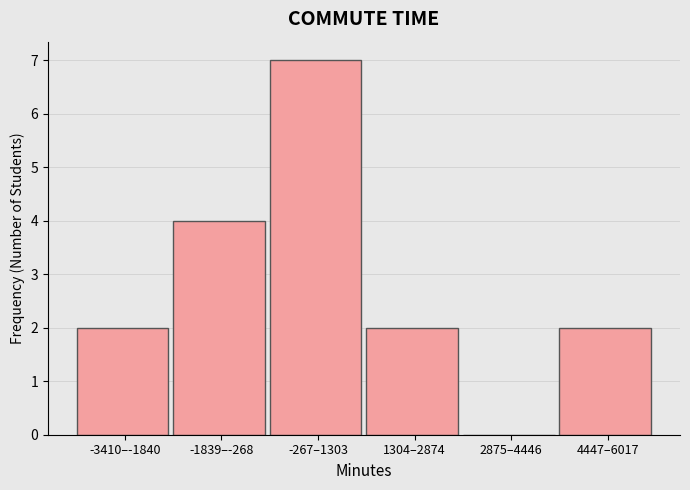

Reading right to left, what are all the values shown in this chart?

4447–6017=2	2875–4446=0	1304–2874=2	-267–1303=7	-1839–-268=4	-3410–-1840=2